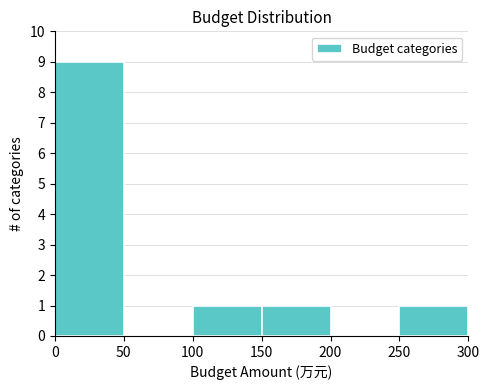

Reading left to right, list every bar in this chart as the range it spans on the x-axis followed by its height. The values are not printed on the chart, so give them approximately, as read against the axis.

0 to 50: 9
50 to 100: 0
100 to 150: 1
150 to 200: 1
200 to 250: 0
250 to 300: 1